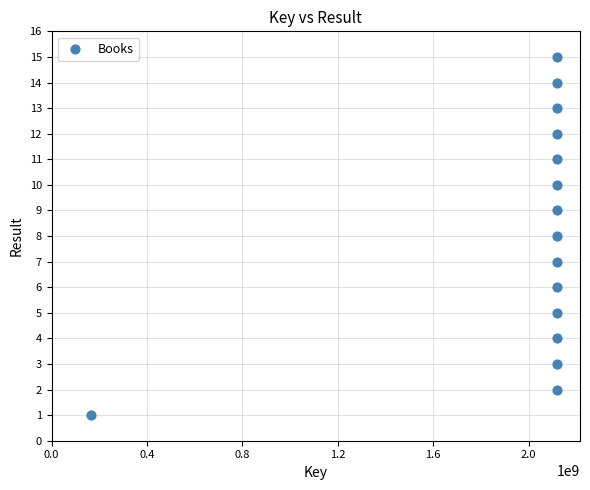

What is the range of Y values (max minus min)?

14